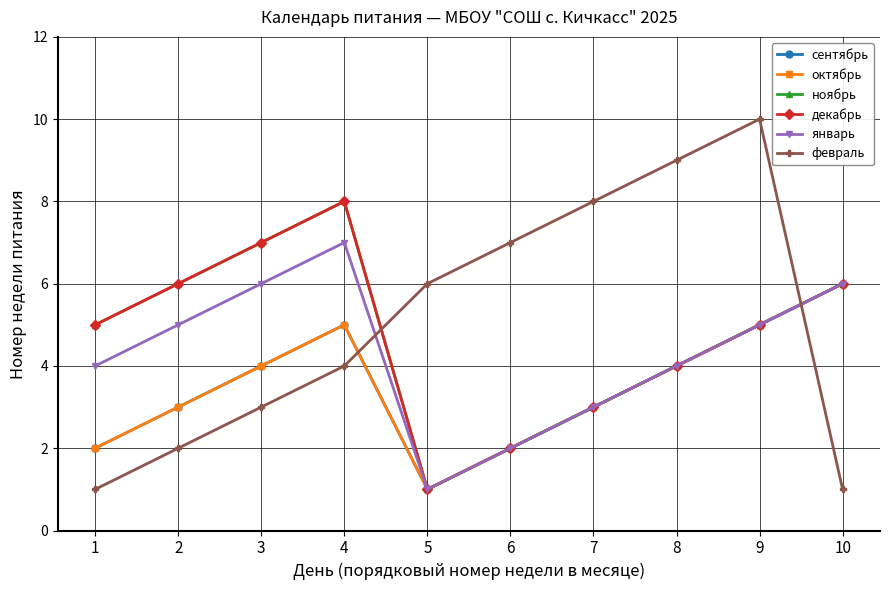

How many distinct data groups are displayed?

6